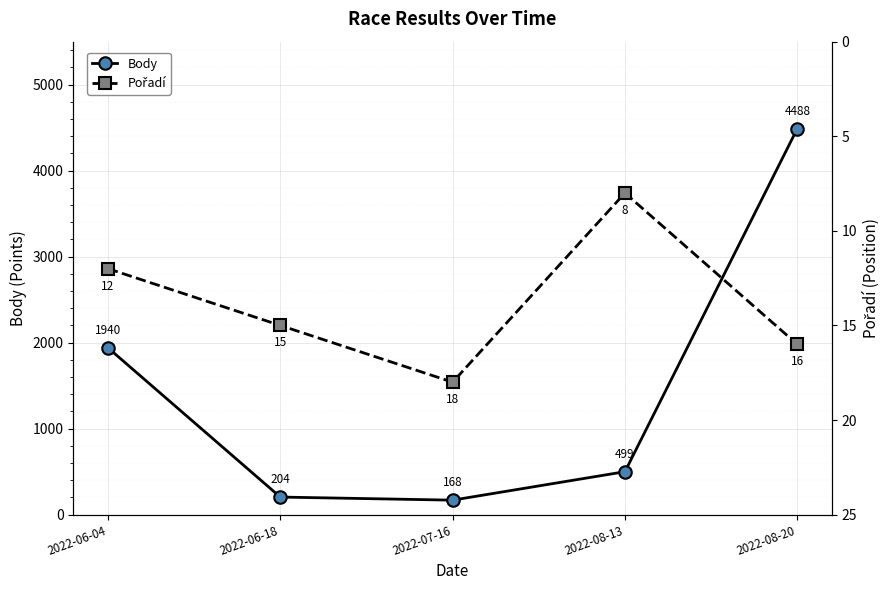

At how many categories does at least one series exceed 2903?

1